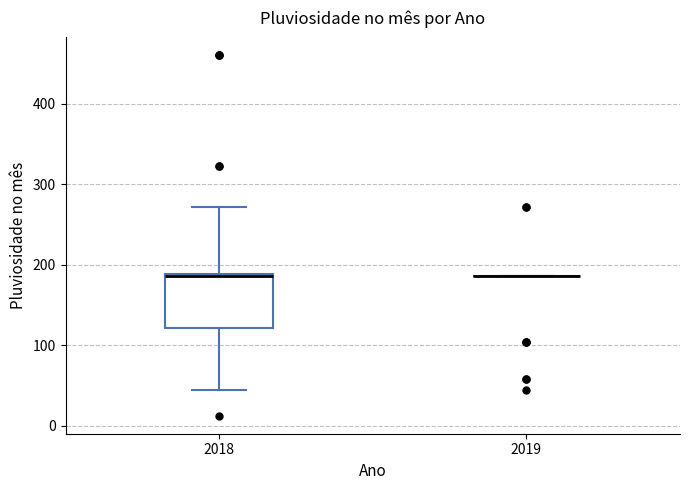

Reading left to right, transcribe this box plot: for each box, give where its median line is, the range the box spans, and where its two whiskers end, as read against the y-axis. The values are not printed on the chart, so give them approximately, as read against the axis.

2018: median 190, box 120 to 190, whiskers 40 to 270
2019: box collapsed to a line at 190, whiskers 190 to 190